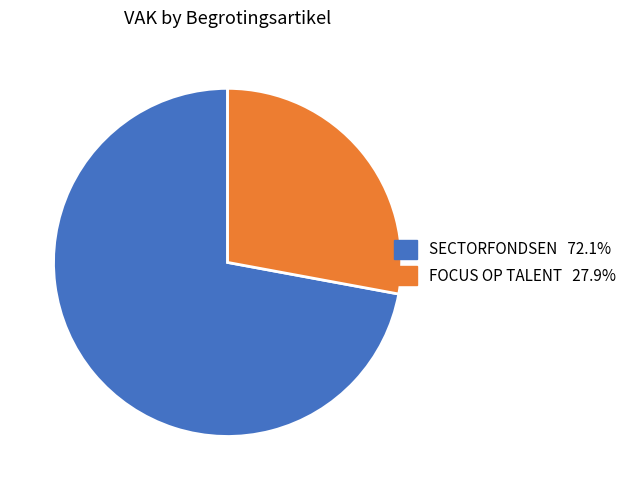

Is there a majority slice in this chart?

Yes